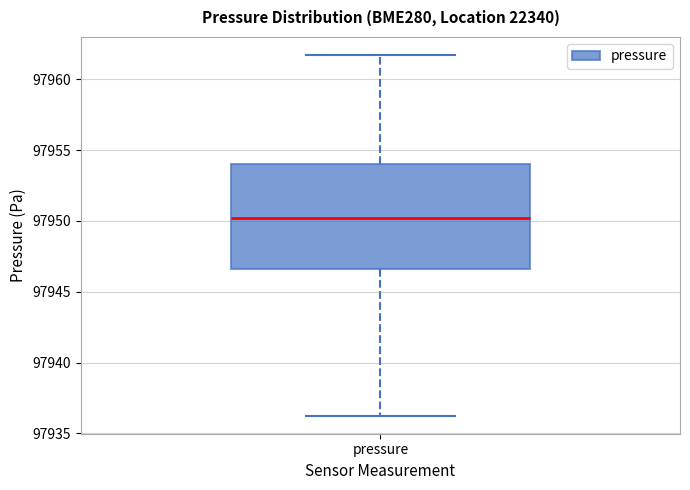

Where is the upper edge of the box for pressure on the y-axis? The values are not printed on the chart, so give them approximately, as read against the axis.

97954.0